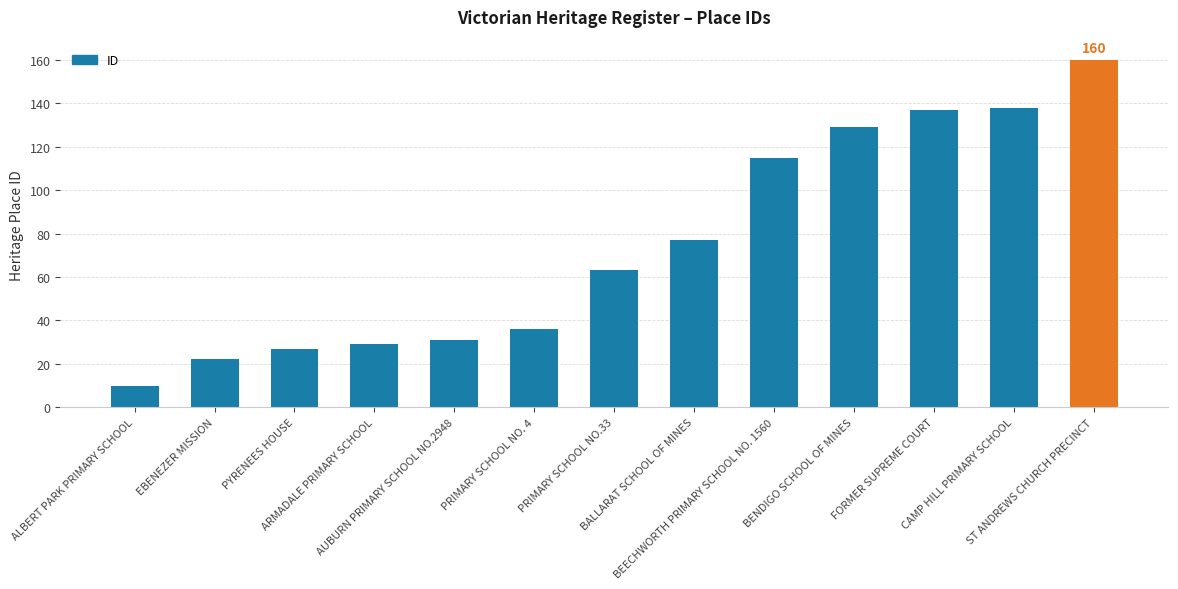

What is the approximate value at FORMER SUPREME COURT?

137